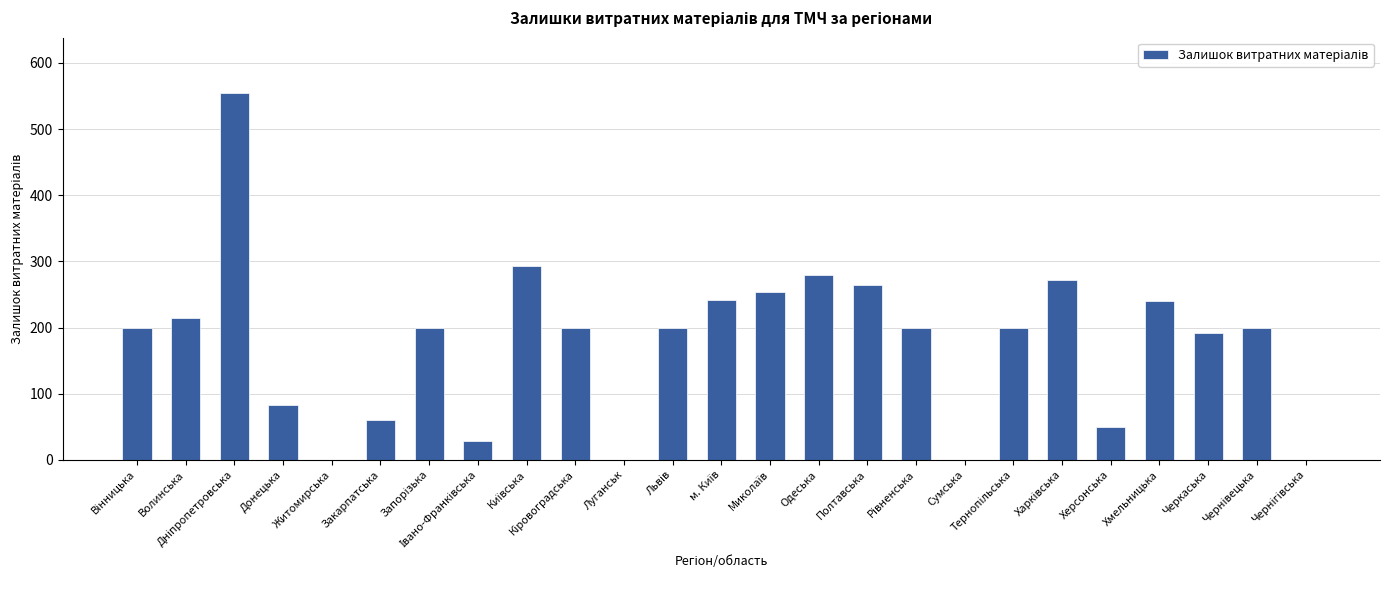

What is the greatest value displayed?

555